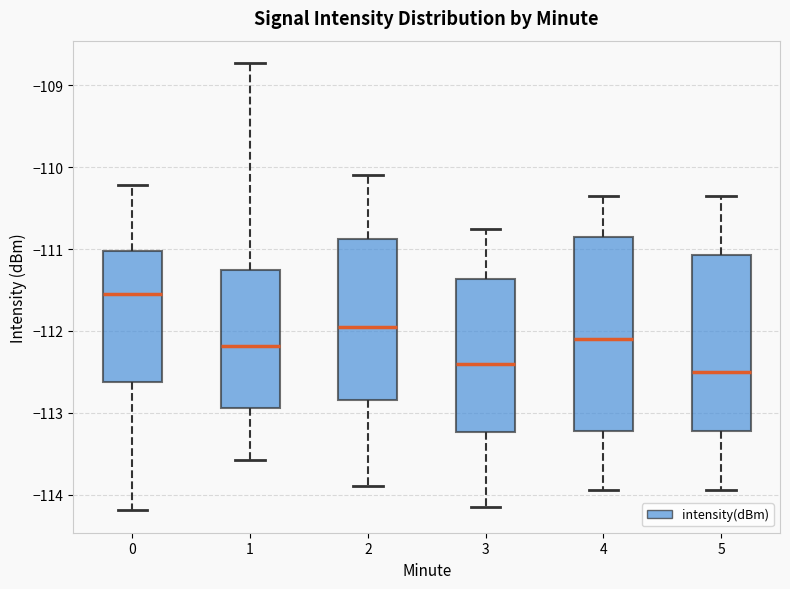

Where is the upper edge of the box at x = 0 on the y-axis? The values are not printed on the chart, so give them approximately, as read against the axis.

-111.0